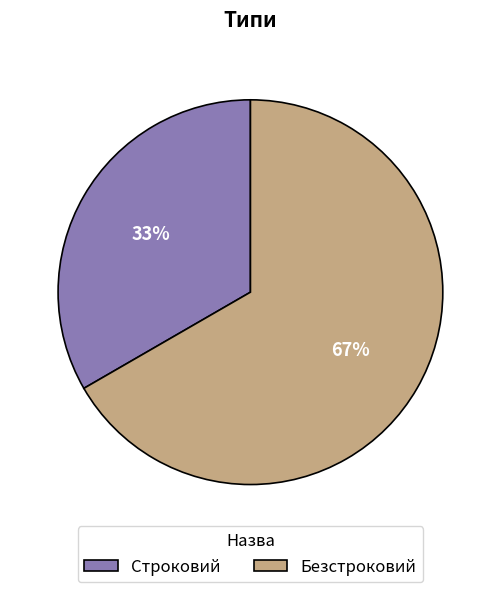

Do Безстроковий and Строковий together represent more than half of the pie?

Yes